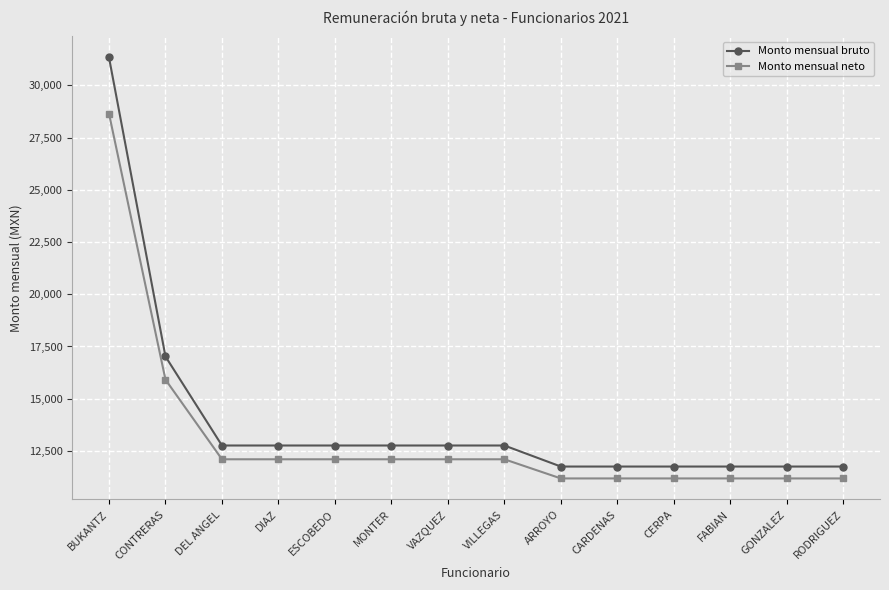

What value does the Monto mensual neto series have at CONTRERAS?

15914.7